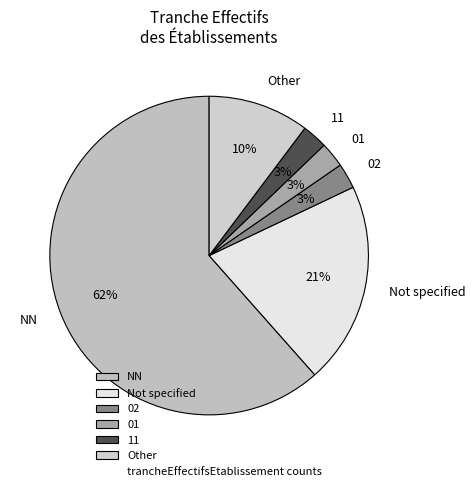

How many slices are in this pie chart?

6